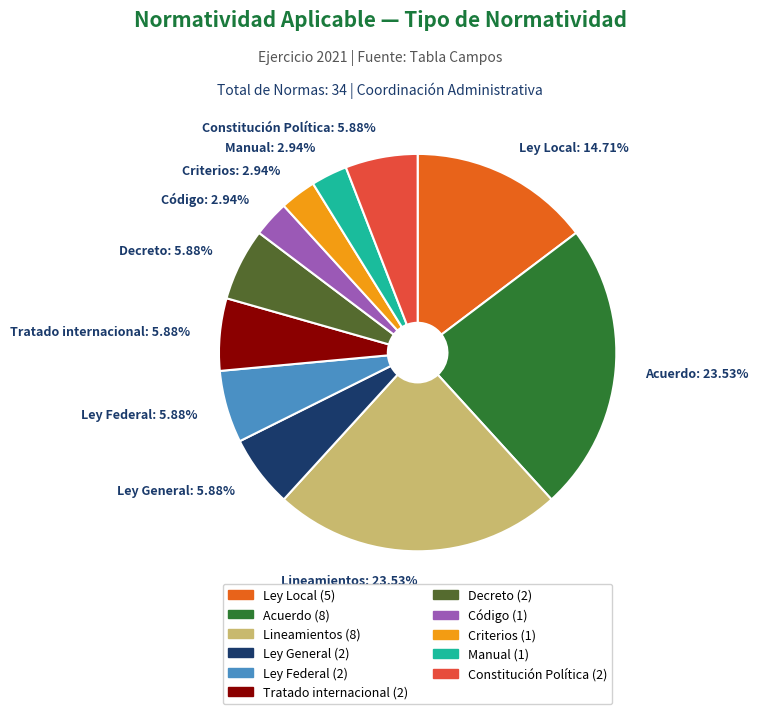

What is the ratio of the value at Criterios to the value at Código?

1.0